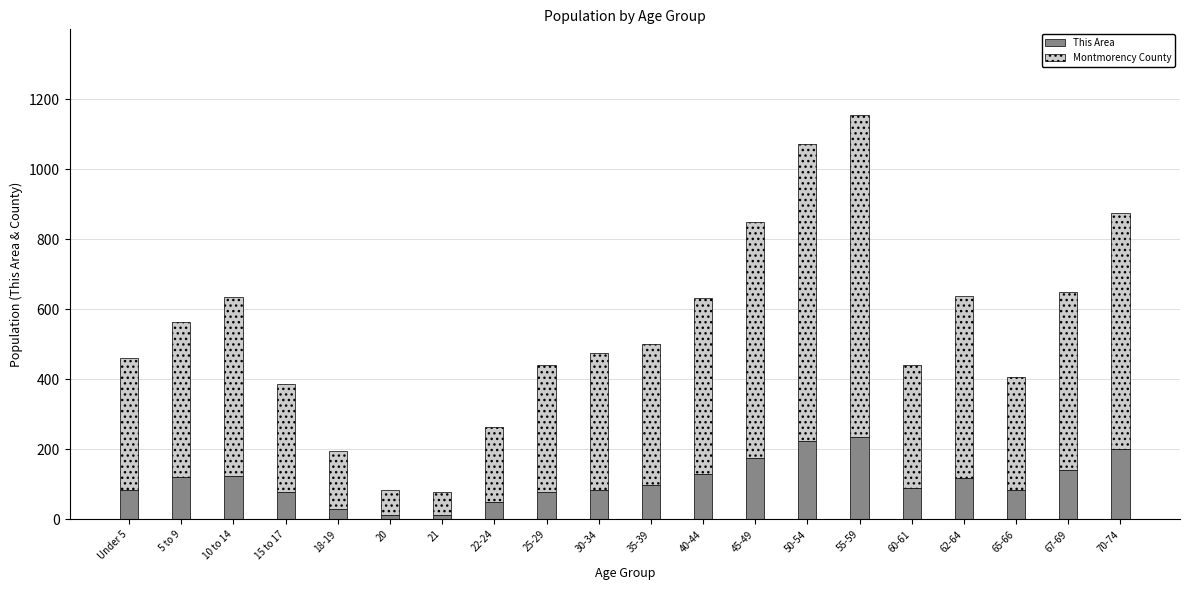

What is the highest value of the This Area series?

236